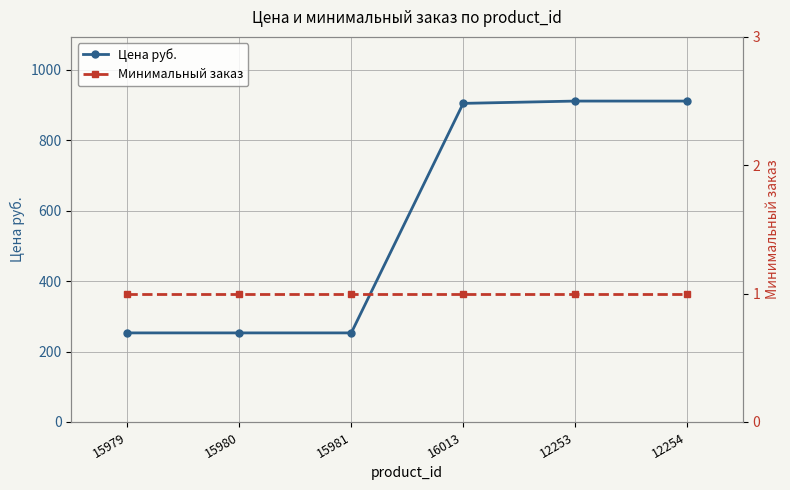

Which label corresponds to the smallest value in the chart?

15979